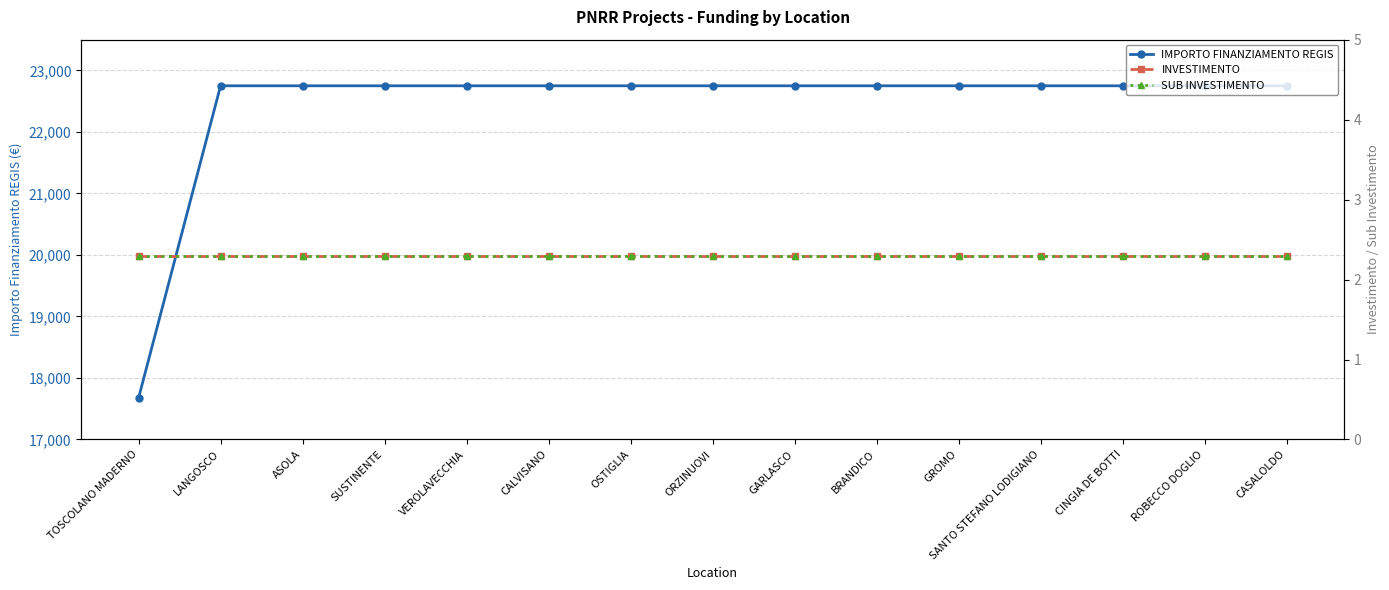

What is the lowest value of the IMPORTO FINANZIAMENTO REGIS series?

17674.8